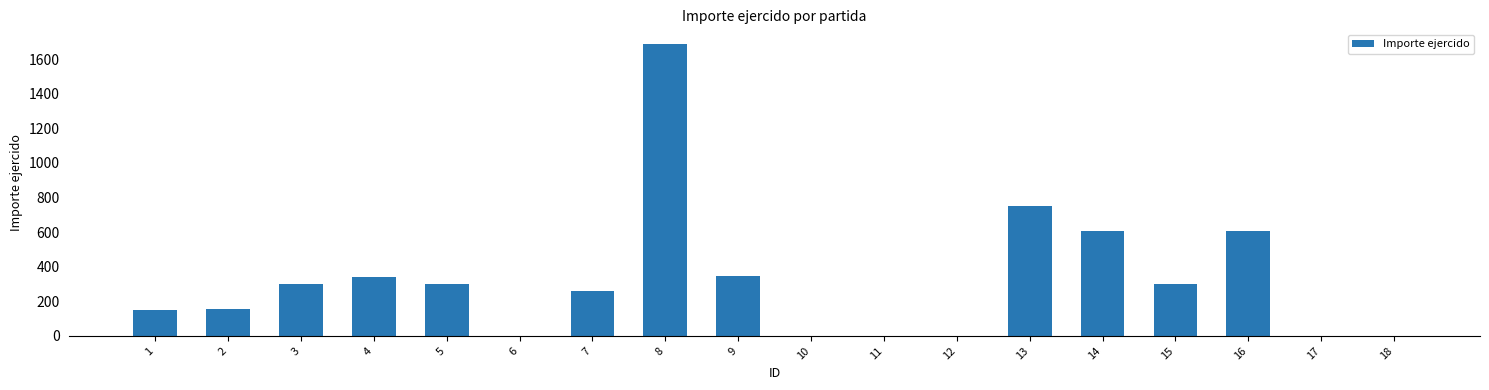

Are the bars horizontal?

No